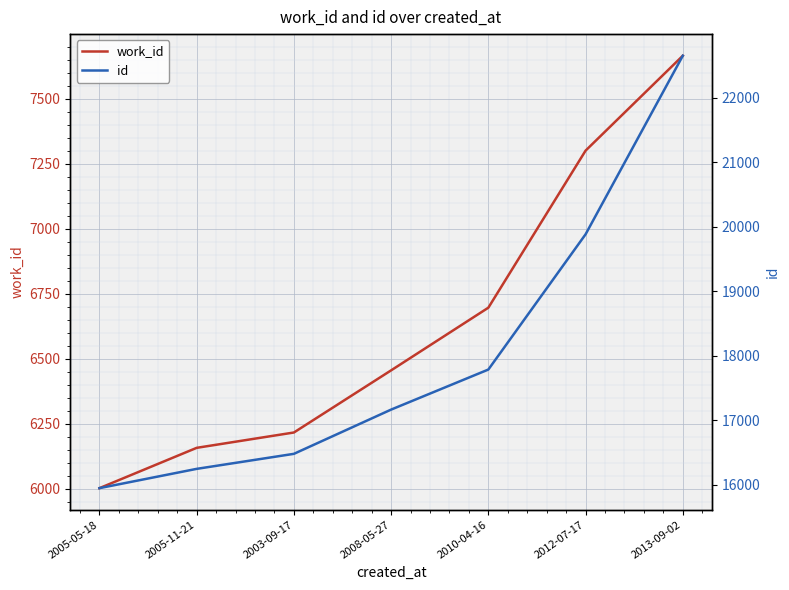

Is it true that work_id equals 8380 at 2005-11-21?

False